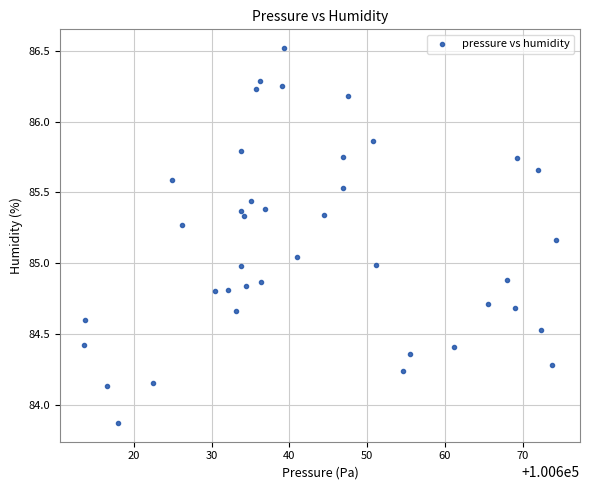

What is the range of X values (max minus min)?

60.8